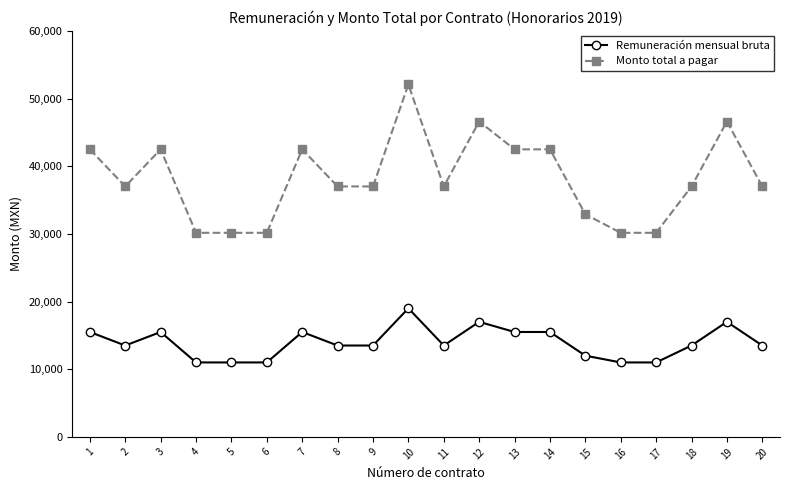

Reading right to left, extract all data points from this chart.

Remuneración mensual bruta: 20=13500	19=17000	18=13500	17=11000	16=11000	15=12000	14=15500	13=15500	12=17000	11=13500	10=19000	9=13500	8=13500	7=15500	6=11000	5=11000	4=11000	3=15500	2=13500	1=15500
Monto total a pagar: 20=37009	19=46603	18=37009	17=30155	16=30155	15=32897	14=42491	13=42491	12=46603	11=37009	10=52086	9=37009	8=37009	7=42491	6=30155	5=30155	4=30155	3=42491	2=37009	1=42491